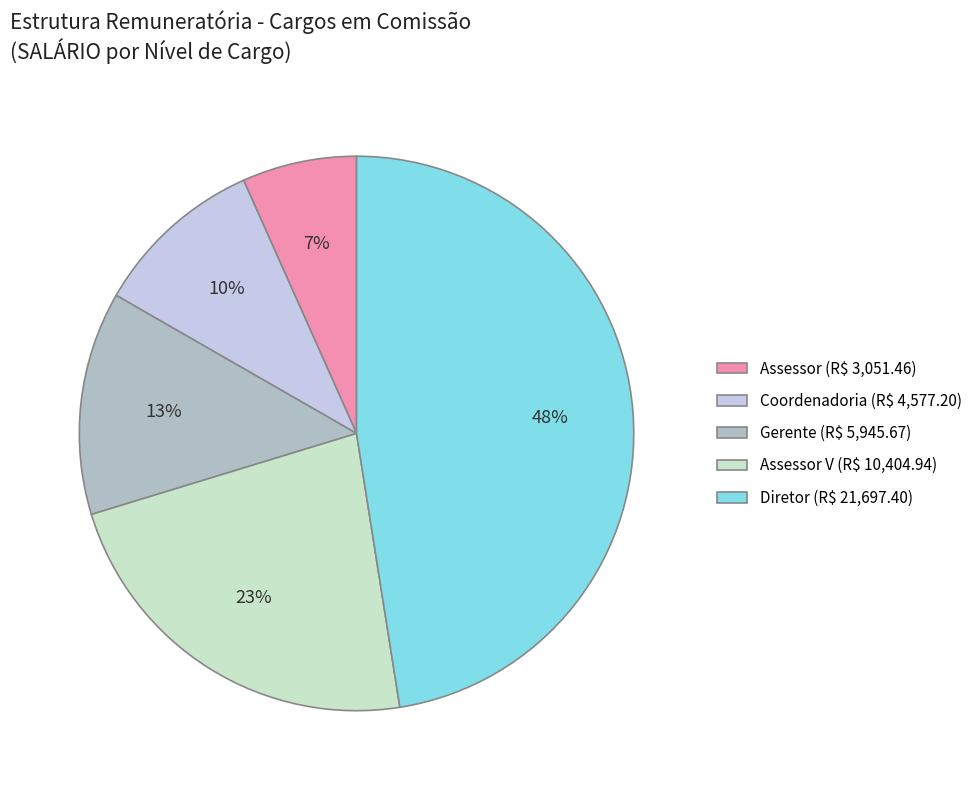

To the nearest percent, what portion does Assessor (R$ 3,051.46) represent?

7%